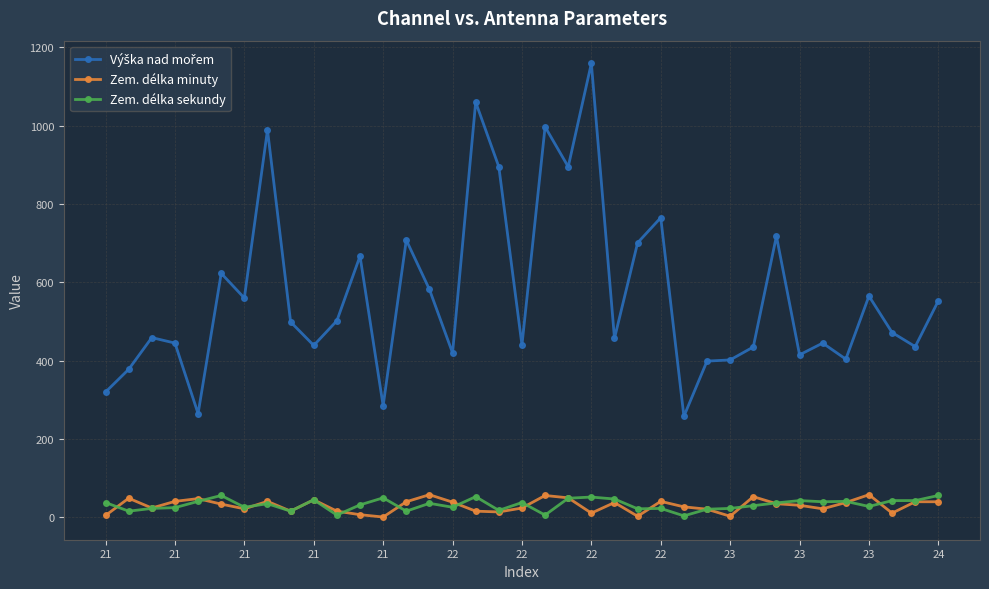

What is the greatest value displayed?

1159